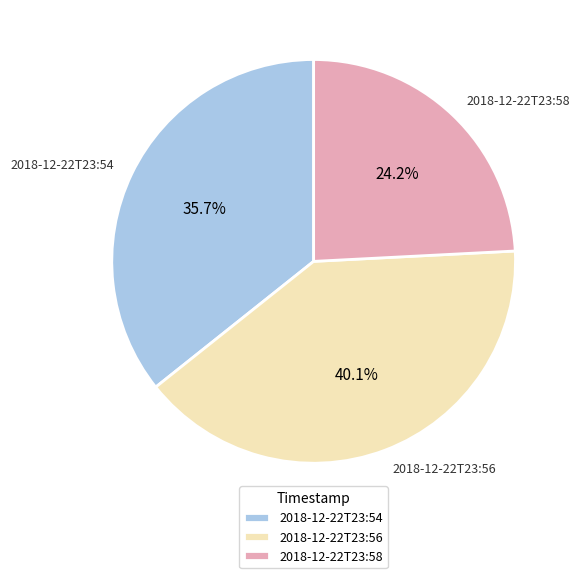

What is the largest slice in the pie chart?

2018-12-22T23:56